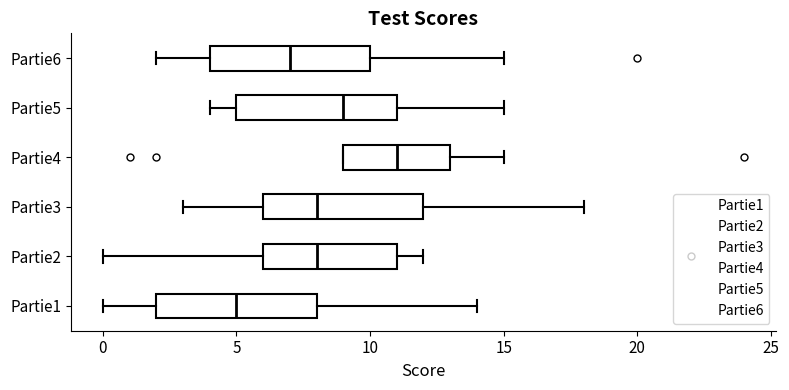

Which box's median line is the furthest to the right?

Partie4